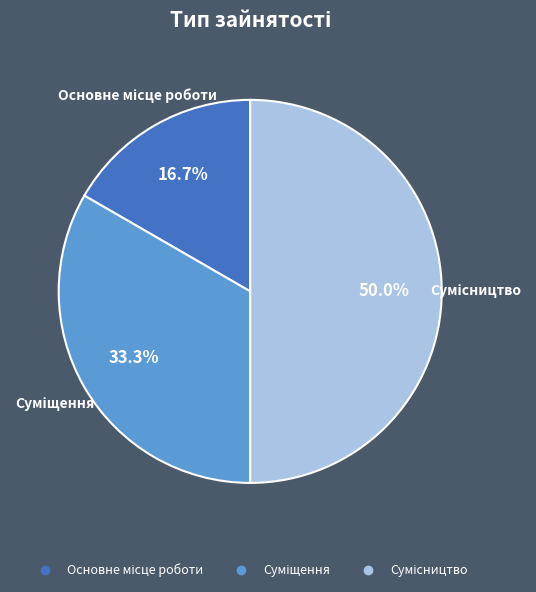

What portion of the pie excludes Сумісництво?

50.0%